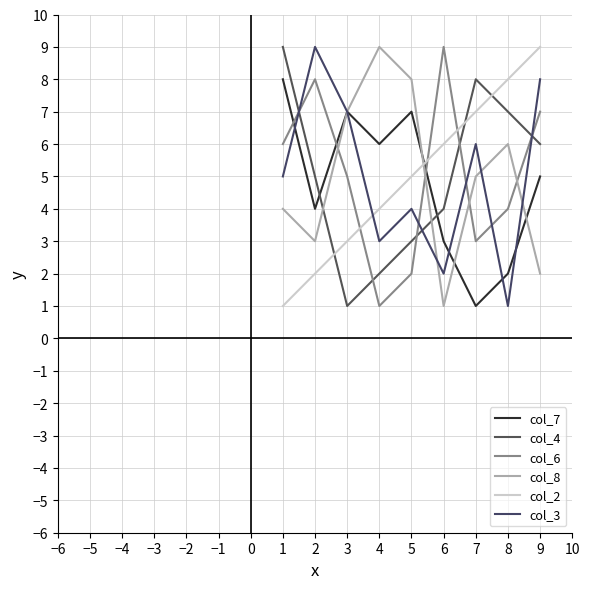

At which label does col_8 reach its peak?

4